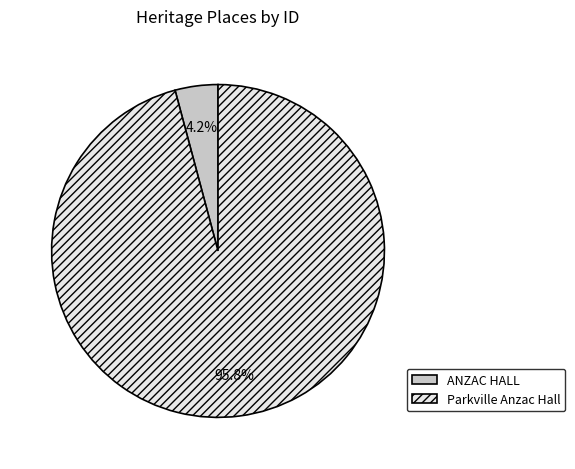

Which slice is the smallest?

ANZAC HALL